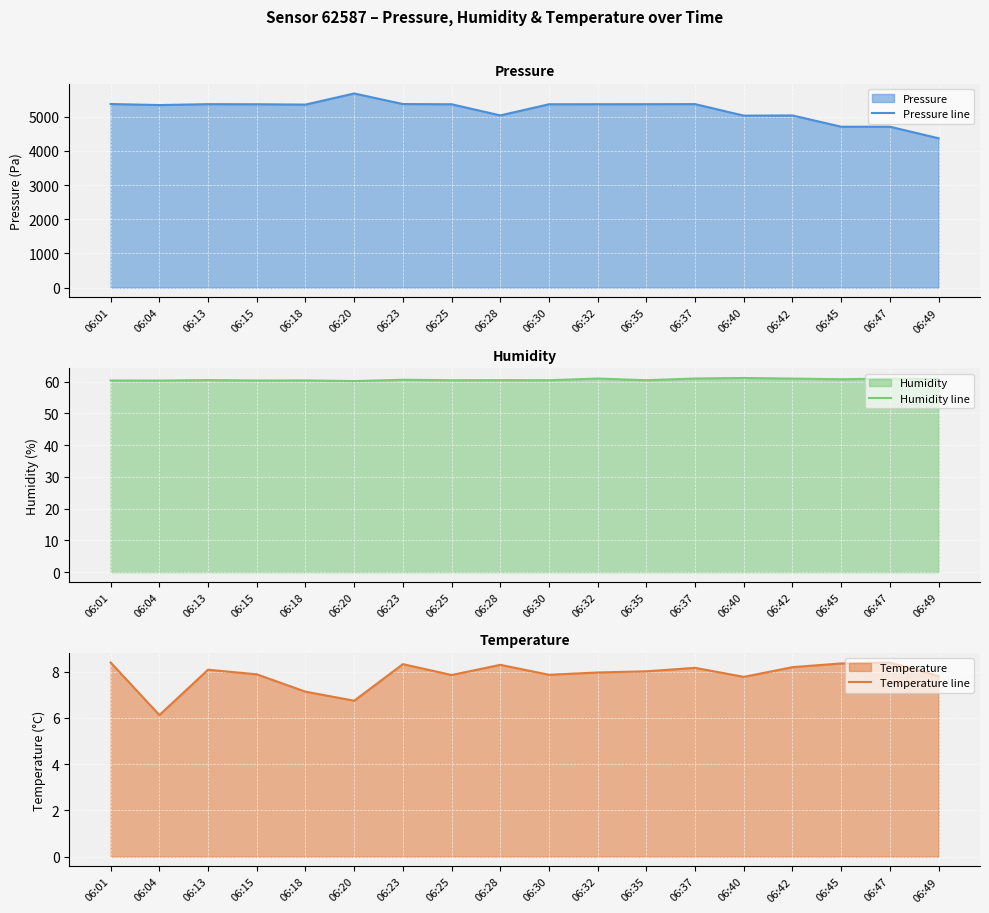

True or false: Pressure line and Temperature line cross at least once.

False